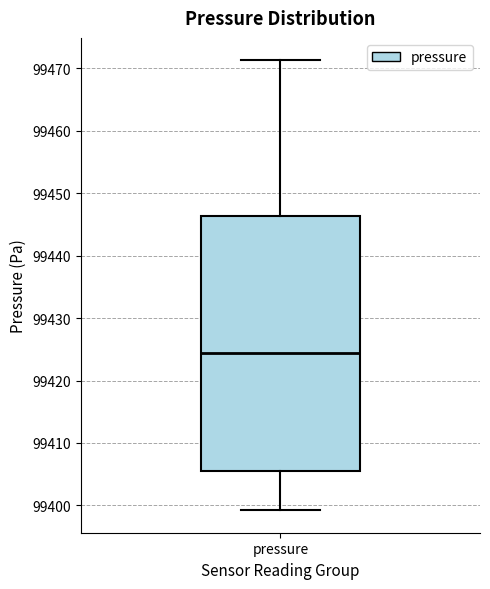

Read this box plot against the y-axis: the position of the median line, the range covered by the box, and the ends of both whiskers. The values are not printed on the chart, so give them approximately, as read against the axis.

median 99424, box 99405 to 99446, whiskers 99399 to 99471